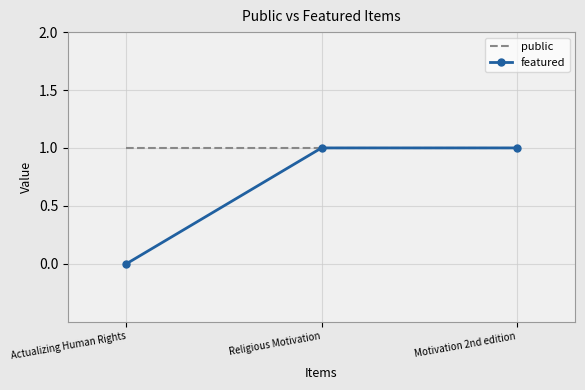

Which series has the largest total across all categories?

public